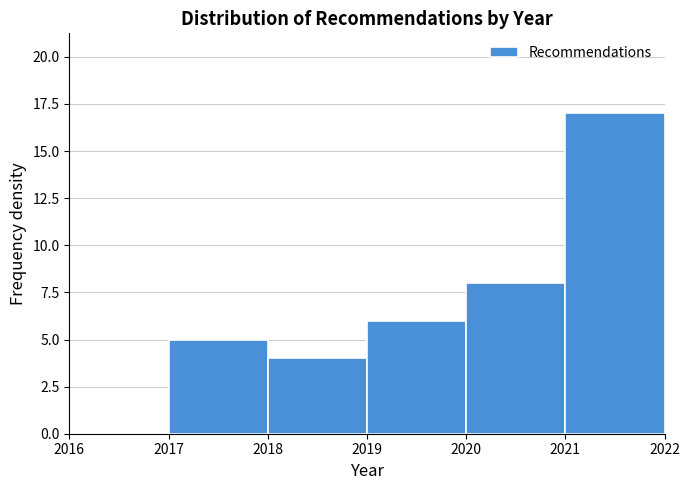

What is the height of the bar covering 2020 to 2021 on the x-axis? The values are not printed on the chart, so give them approximately, as read against the axis.

8